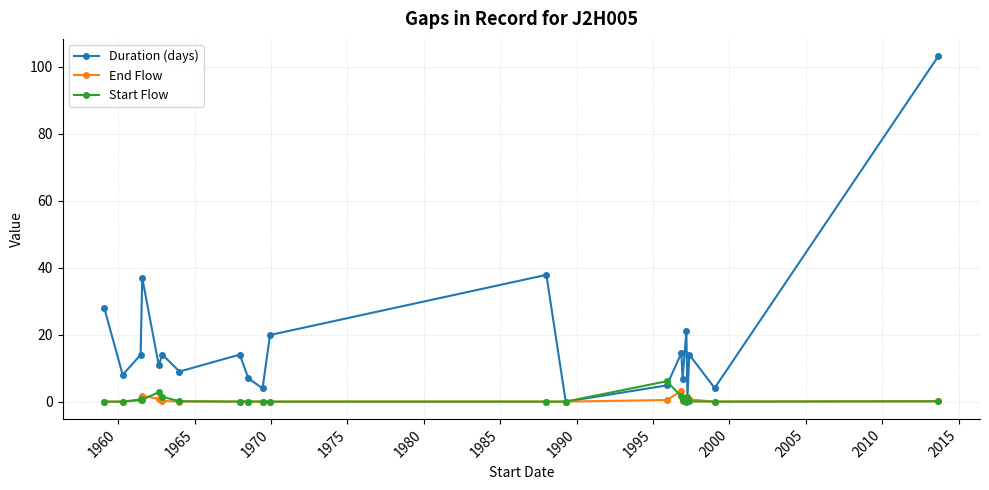

How many lines are shown in the chart?

3